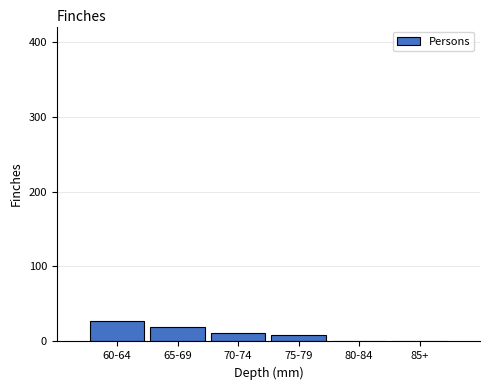

Reading left to right, list all the values displayed in this chart.

60-64=27	65-69=19	70-74=11	75-79=9	80-84=0	85+=0